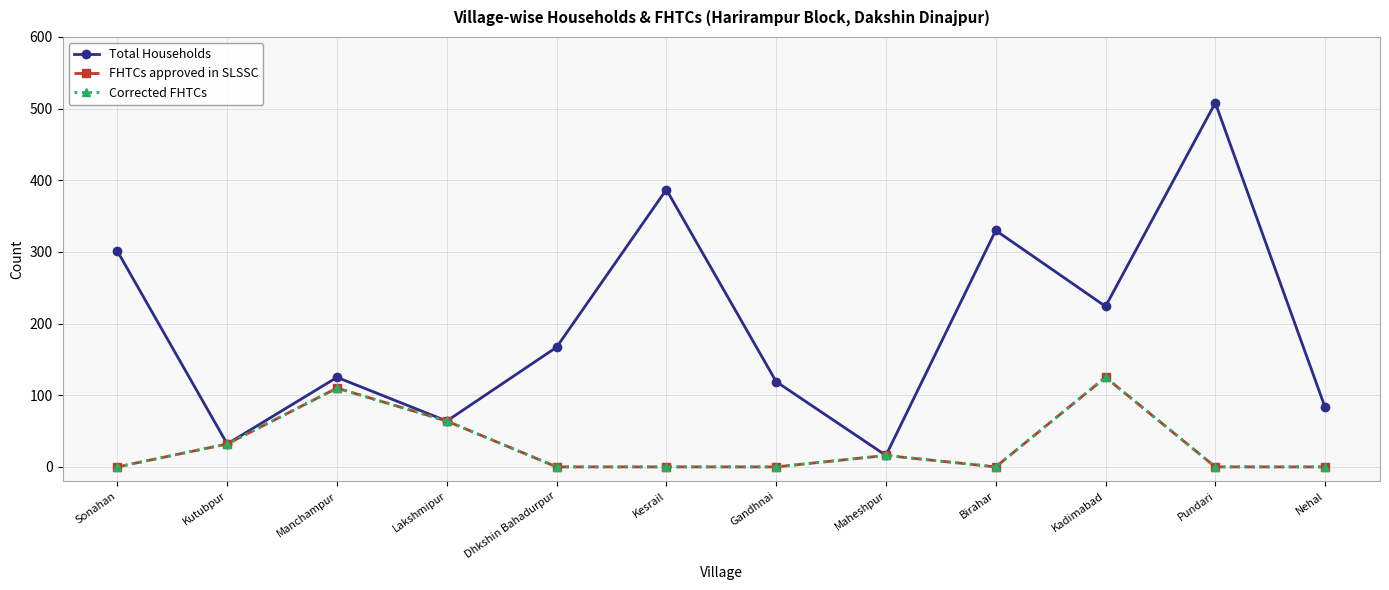

Does the chart display data point markers on the line(s)?

Yes